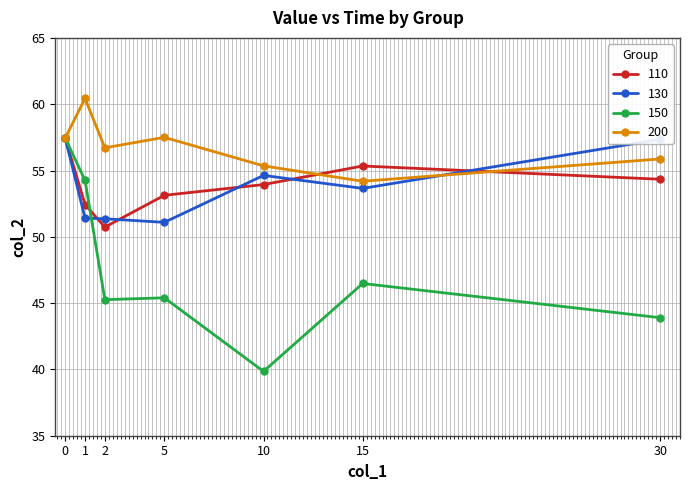

True or false: 130 and 200 cross at least once.

True